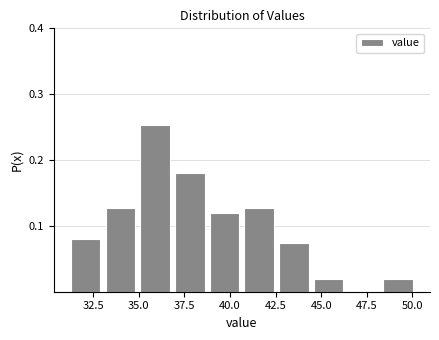

Read against the x-axis, roughly where is the centre of the tallest bar?

36.0